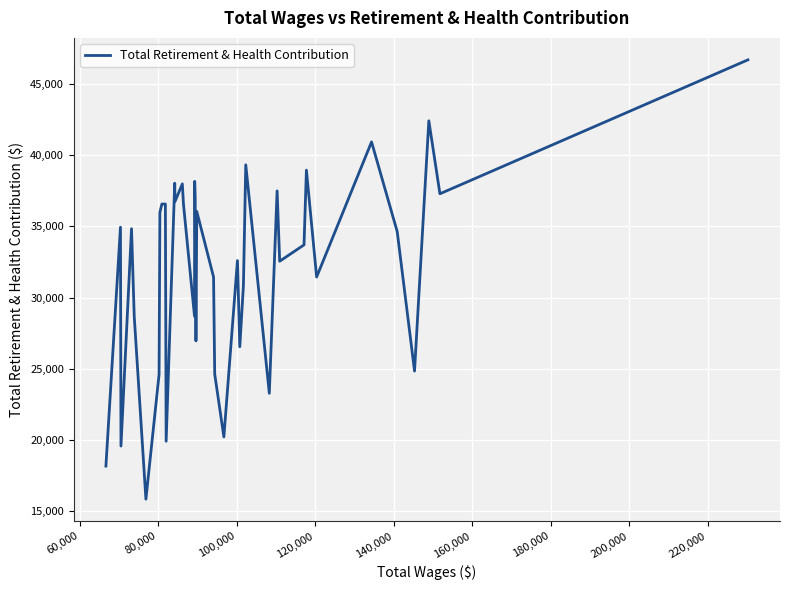

What is the minimum value shown in the chart?

15838